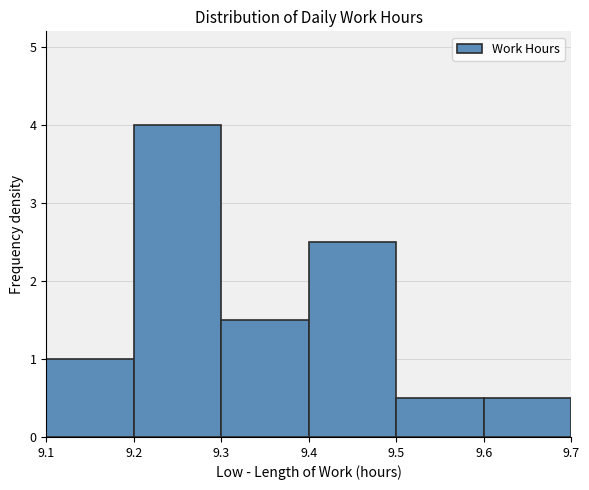

Reading left to right, transcribe this chart: for each bar, give the range it covers on the x-axis and its height. The values are not printed on the chart, so give them approximately, as read against the axis.

9.1 to 9.2: 1.0
9.2 to 9.3: 4.0
9.3 to 9.4: 1.5
9.4 to 9.5: 2.5
9.5 to 9.6: 0.5
9.6 to 9.7: 0.5